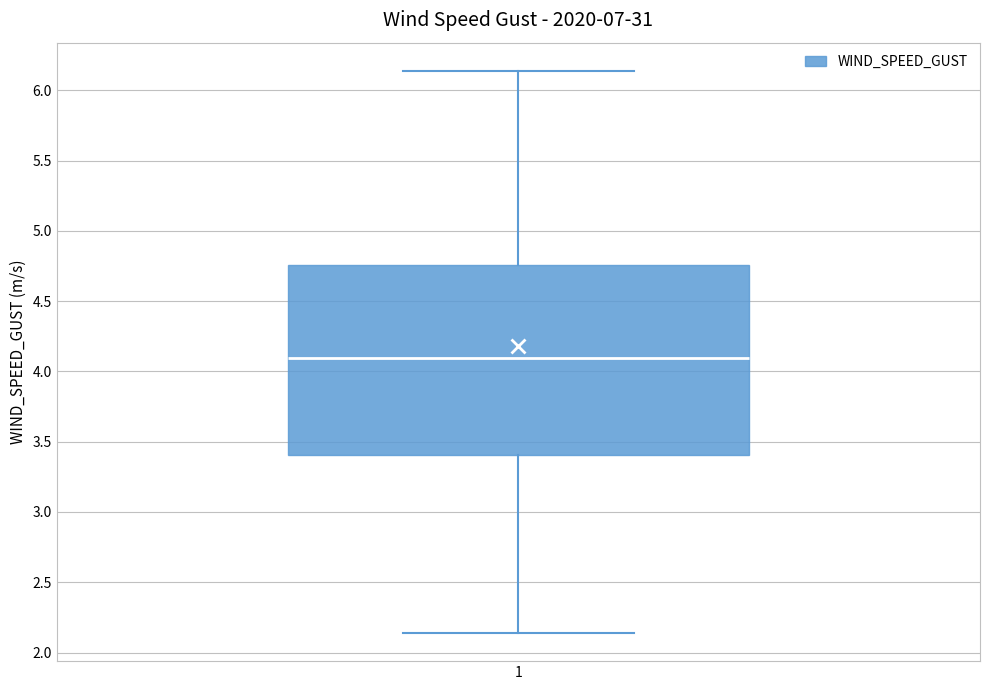

Where is the upper edge of the box at x = 1 on the y-axis? The values are not printed on the chart, so give them approximately, as read against the axis.

4.75